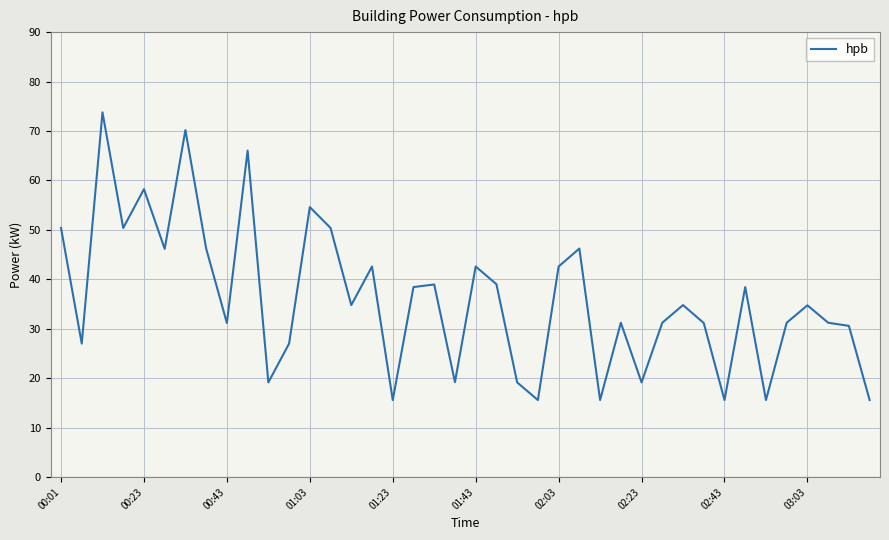

What is the difference between the maximum and minimum values?

58.2